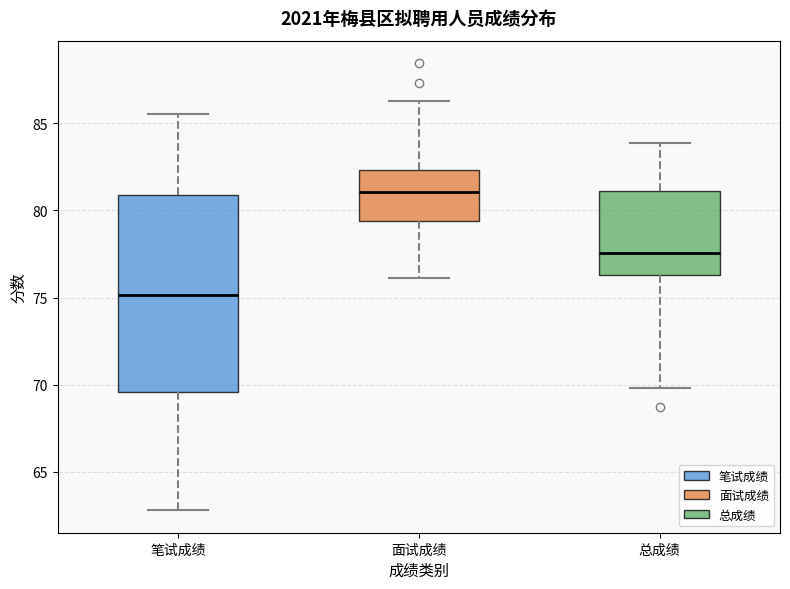

Where does the upper whisker of the box for 面试成绩 end on the y-axis? The values are not printed on the chart, so give them approximately, as read against the axis.

86.5